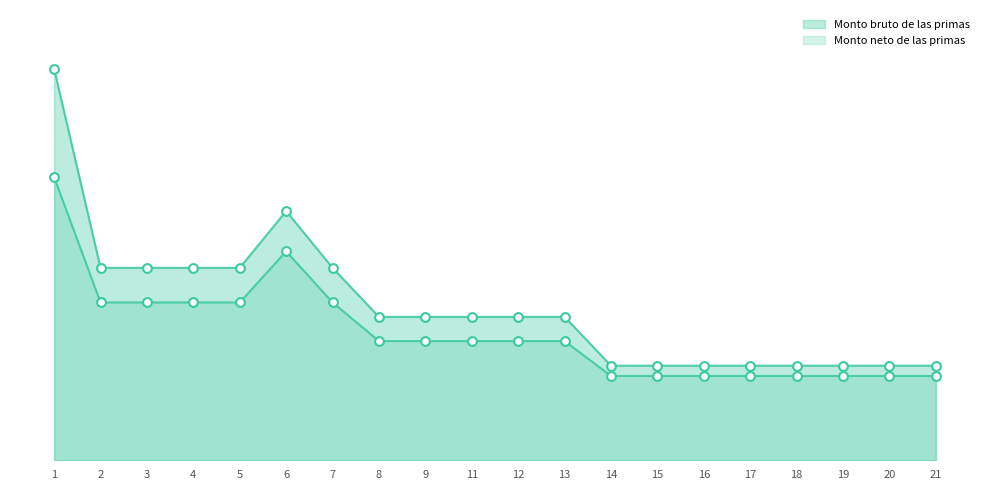

At which category is the sum across all series the highest?

1